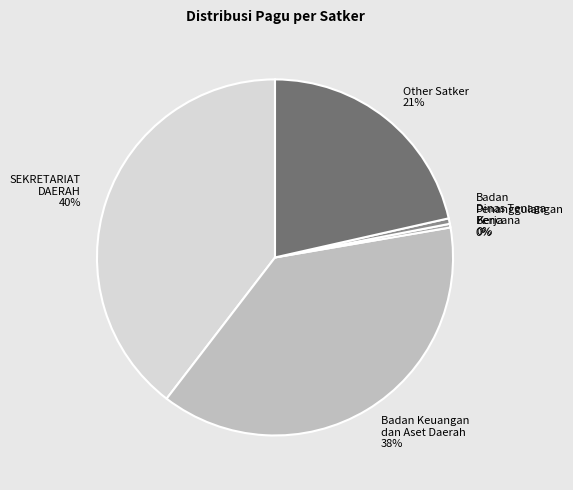

To the nearest percent, what is the combined percentage of Badan Penanggulangan Bencana and SEKRETARIAT DAERAH?

40%